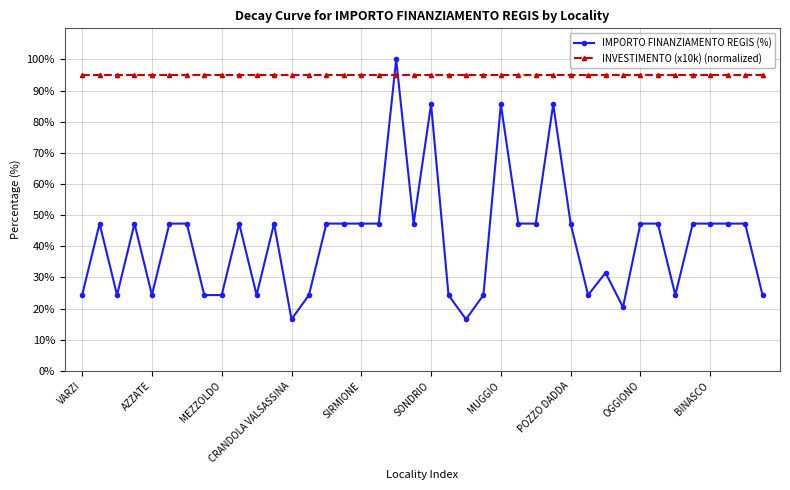

True or false: IMPORTO FINANZIAMENTO REGIS (%) and INVESTIMENTO (x10k) (normalized) intersect in this chart.

True